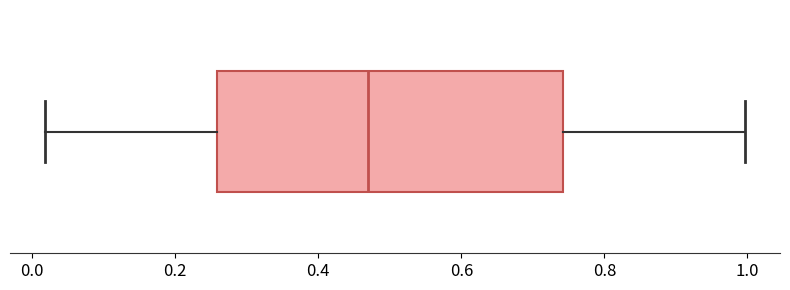

Read this box plot against the x-axis: the position of the median line, the range covered by the box, and the ends of both whiskers. The values are not printed on the chart, so give them approximately, as read against the axis.

median 0.46, box 0.26 to 0.74, whiskers 0.02 to 1.00